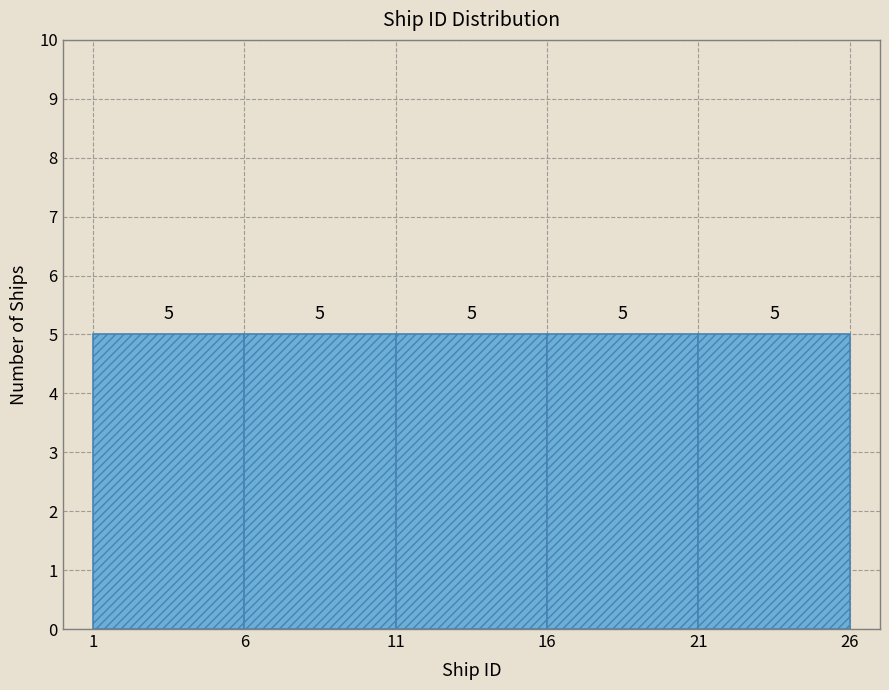

How tall is the bar that spans 6 to 11 on the x-axis?

5